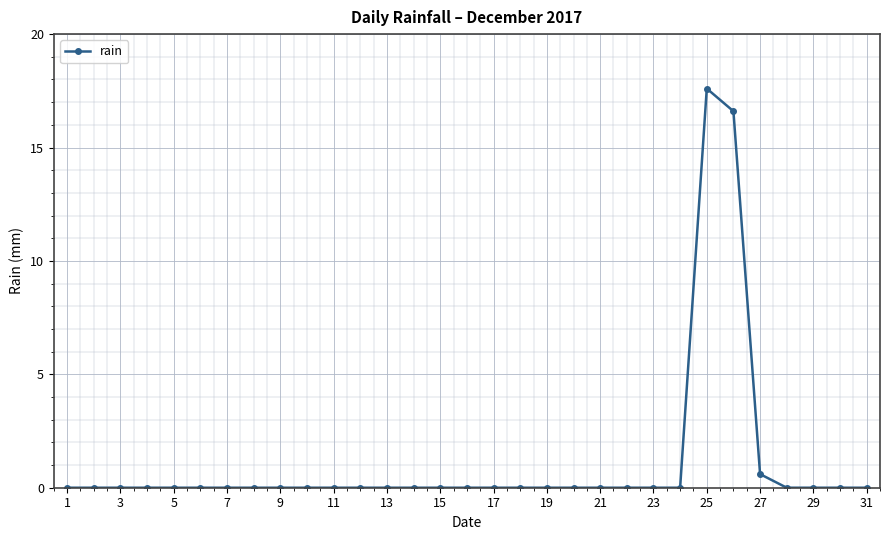

What is the difference between the maximum and minimum values?

17.6